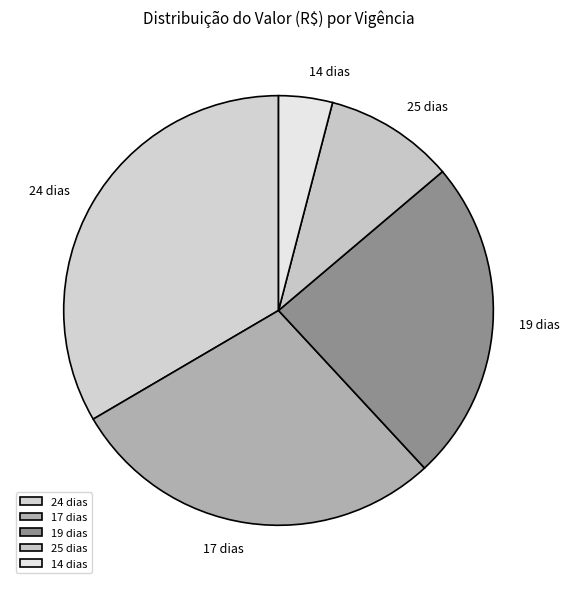

Count the number of slices in the pie.

5